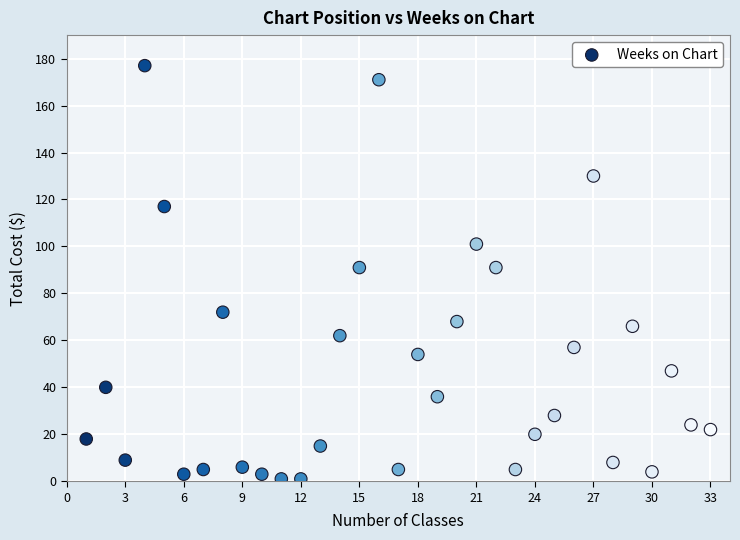

What is the range of Y values (max minus min)?

176